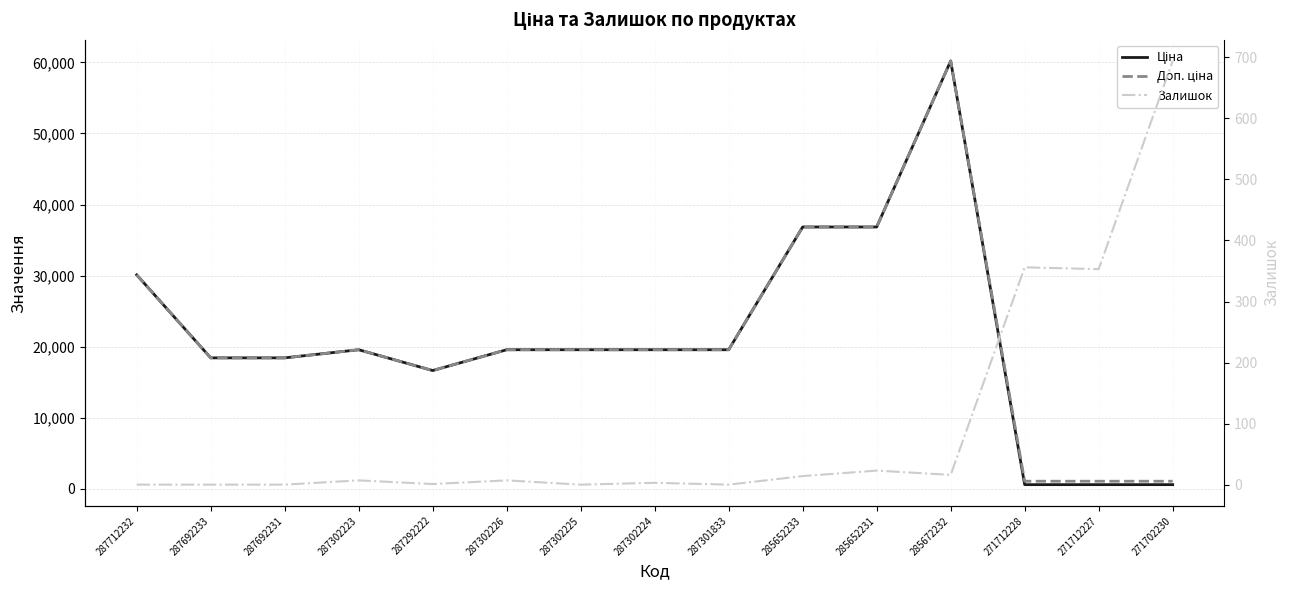

True or false: Ціна has a value of 32179.2 at 287302223.

False